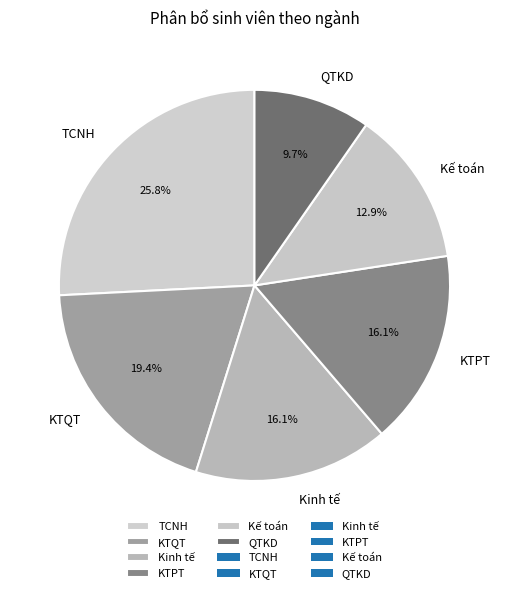

To the nearest percent, what portion does Kế toán represent?

13%